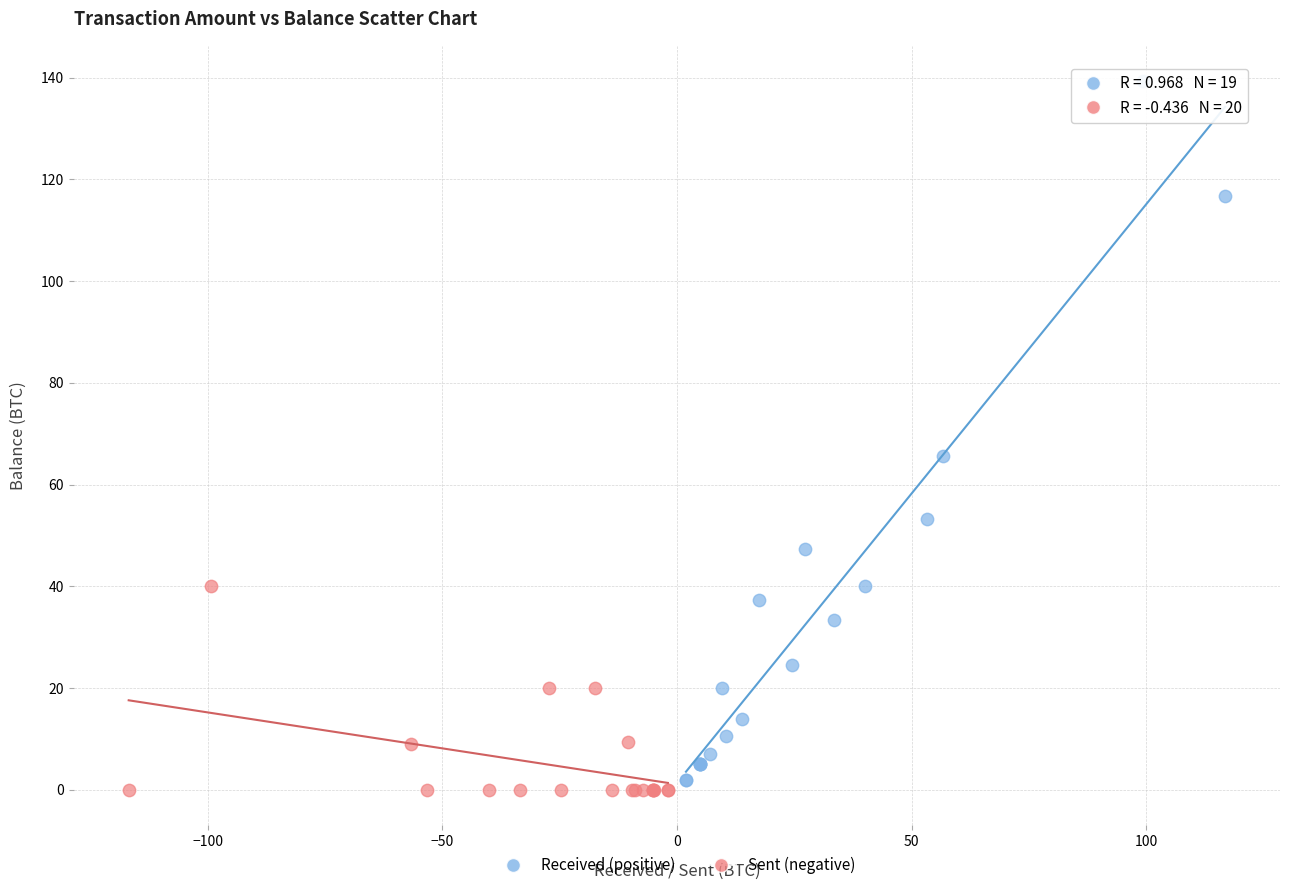

Which series contains the highest Y value?

Received (positive)